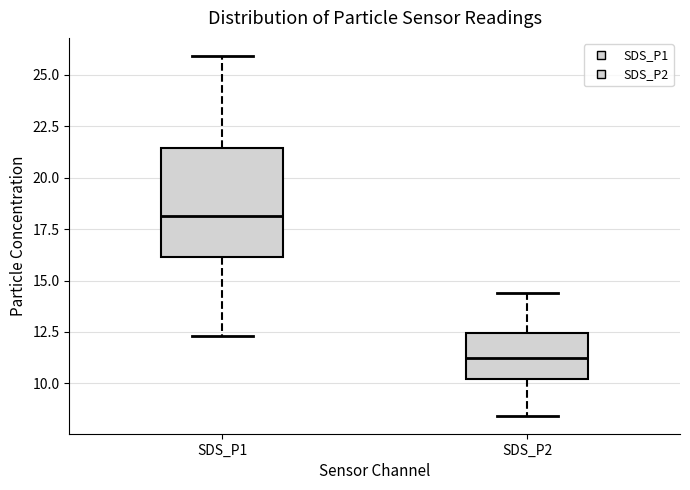

Reading left to right, transcribe this box plot: for each box, give where its median line is, the range the box spans, and where its two whiskers end, as read against the y-axis. The values are not printed on the chart, so give them approximately, as read against the axis.

SDS_P1: median 18.0, box 16.0 to 21.5, whiskers 12.5 to 26.0
SDS_P2: median 11.5, box 10.0 to 12.5, whiskers 8.5 to 14.5